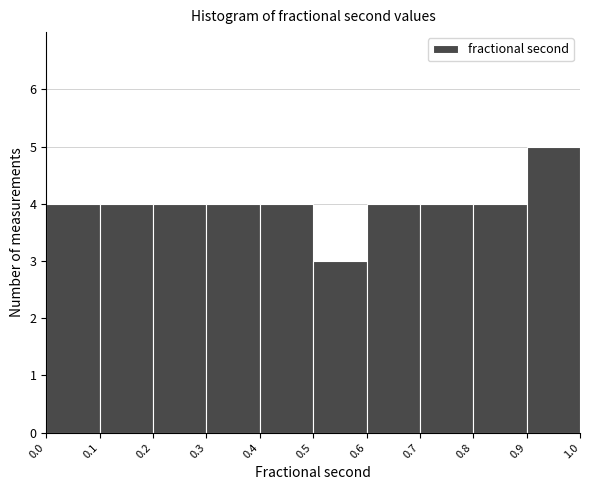

Reading left to right, list every bar in this chart as the range it spans on the x-axis followed by its height. The values are not printed on the chart, so give them approximately, as read against the axis.

0.0 to 0.1: 4
0.1 to 0.2: 4
0.2 to 0.3: 4
0.3 to 0.4: 4
0.4 to 0.5: 4
0.5 to 0.6: 3
0.6 to 0.7: 4
0.7 to 0.8: 4
0.8 to 0.9: 4
0.9 to 1.0: 5